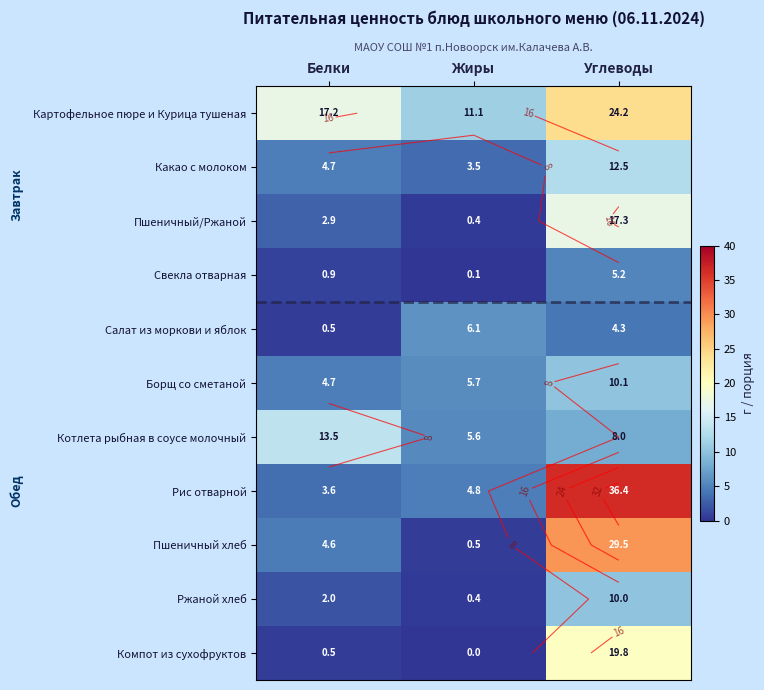

Between Белки and Жиры, which series saw the biggest shift?

Котлета рыбная в соусе молочный